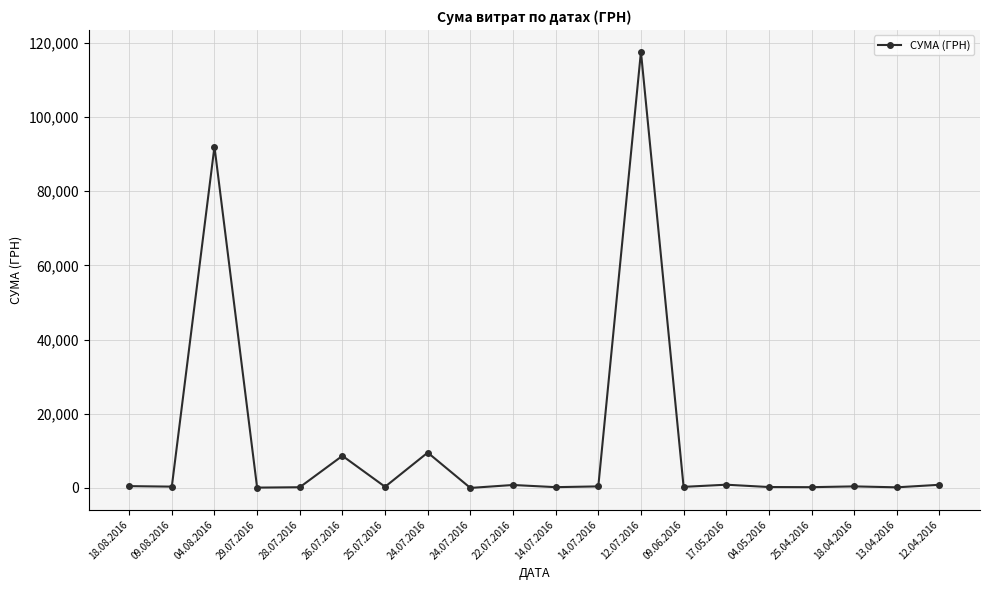

Is it true that the value at 13.04.2016 is 114.1?

False